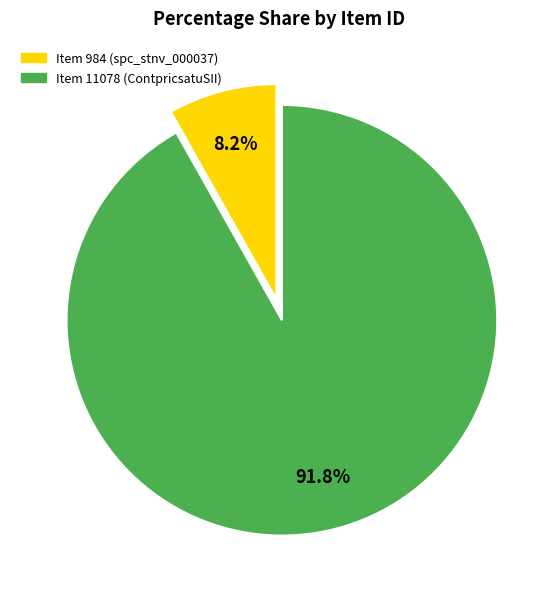

Rank the categories by value from highest to lowest.

Item 11078 (ContpricsatuSII), Item 984 (spc_stnv_000037)